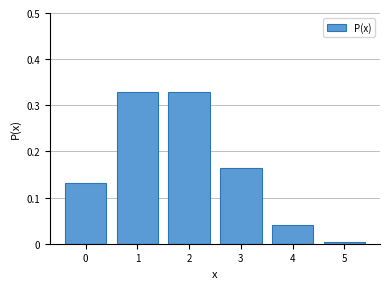

True or false: the data shows 0.3 at 3.

False